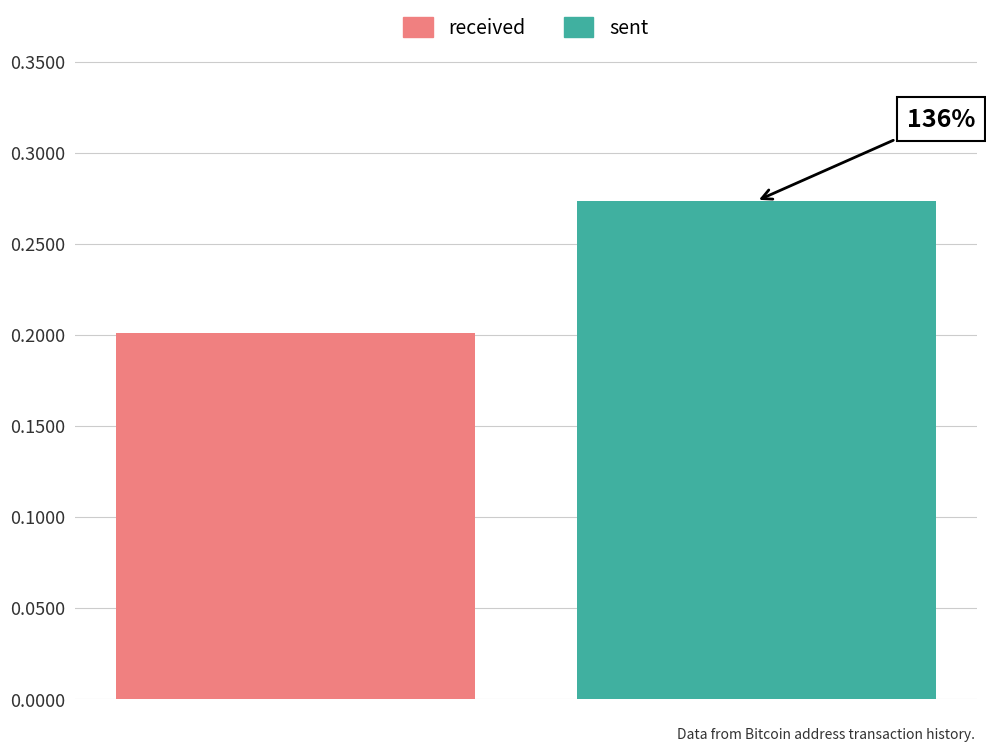

Rank the series by their average value, from highest to lowest.

sent, received